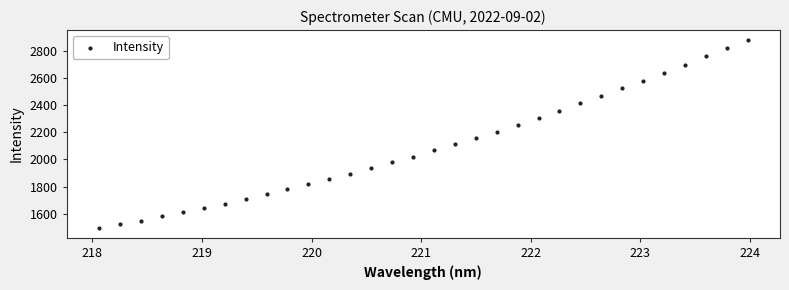

What is the range of X values (max minus min)?

5.9